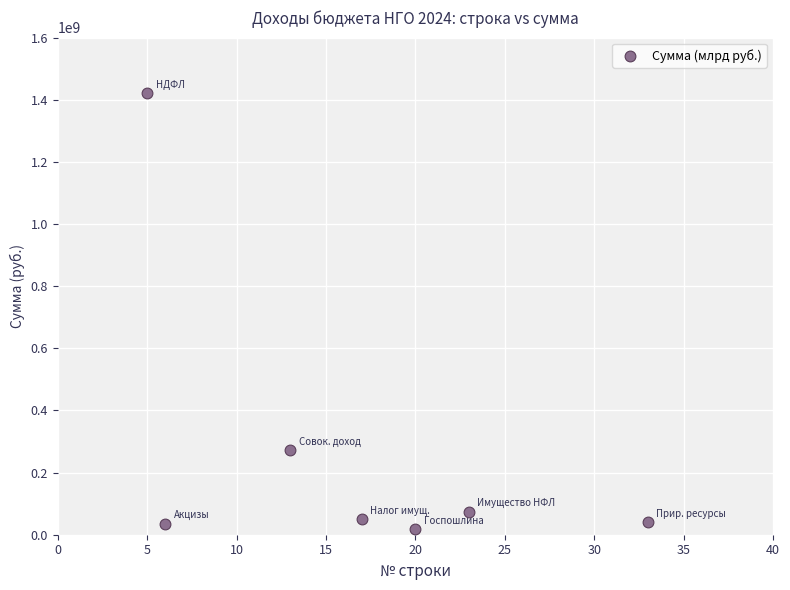

What Y value in the scatter plot is closest to 718927808?

271882928.4